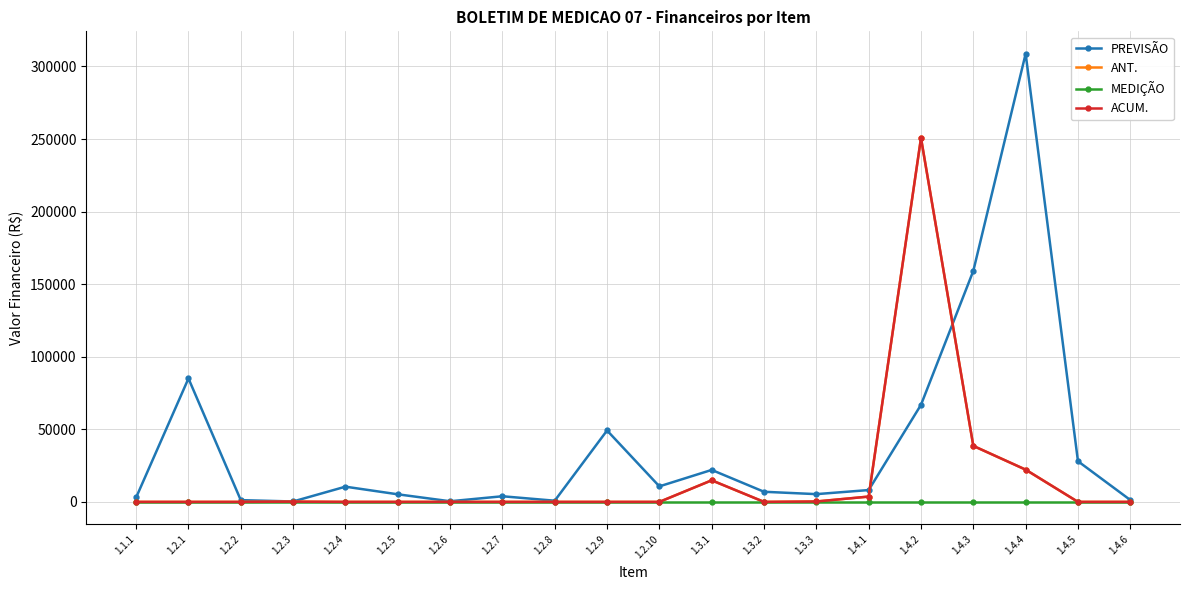

Where does the PREVISÃO series first go above 8151?

1.2.1